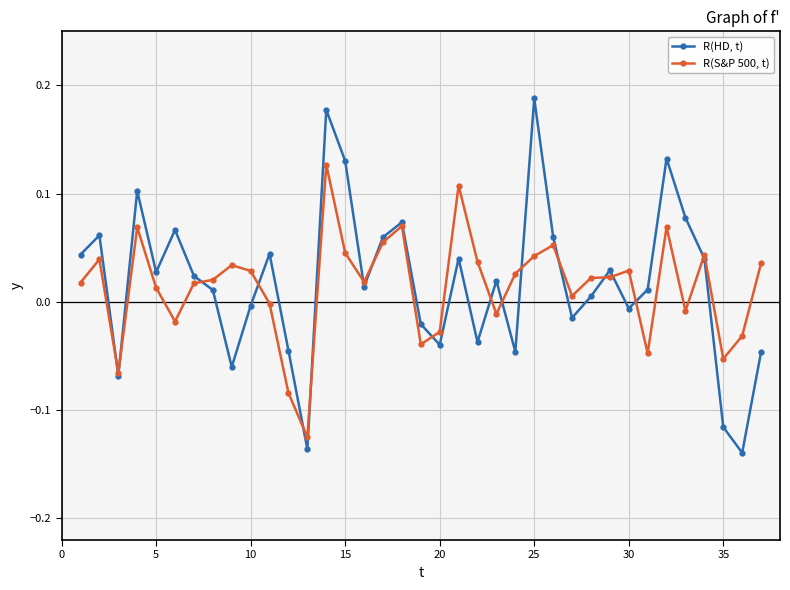

Which series has the largest range (max minus min)?

R(HD, t)